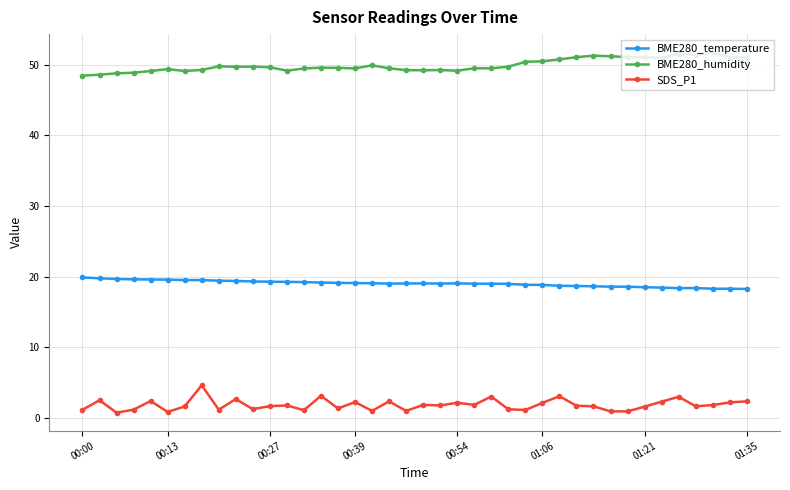

At how many categories does at least one series exceed 40?

40